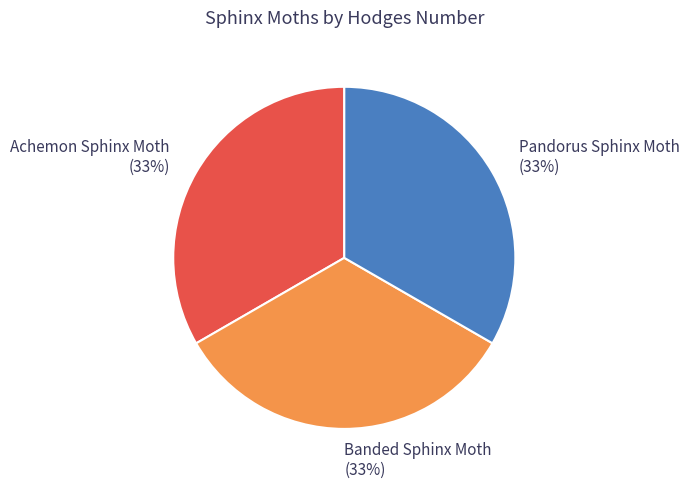

Approximately how many times larger is the value at Banded Sphinx Moth compared to Achemon Sphinx Moth?

1.0